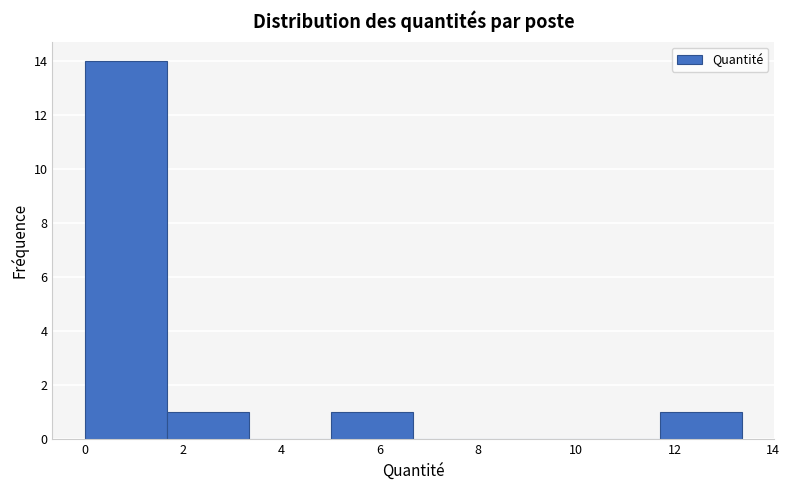

Over which range of the x-axis is the bar tallest?

0.0 to 1.6